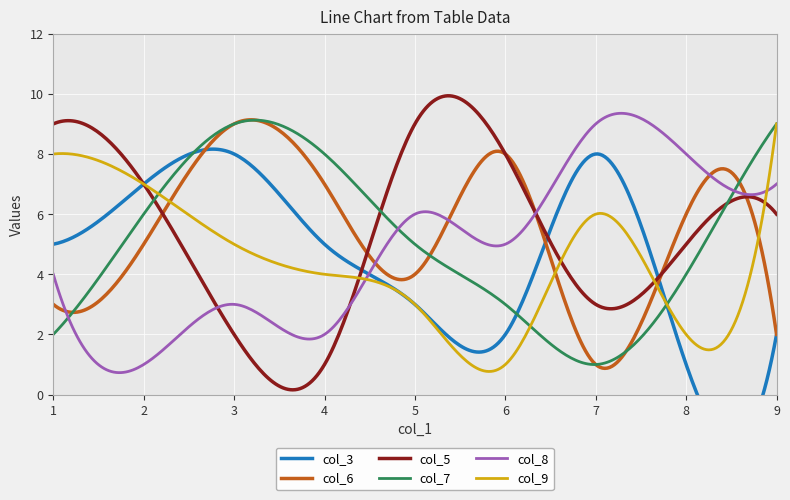

How many series are shown in this chart?

6